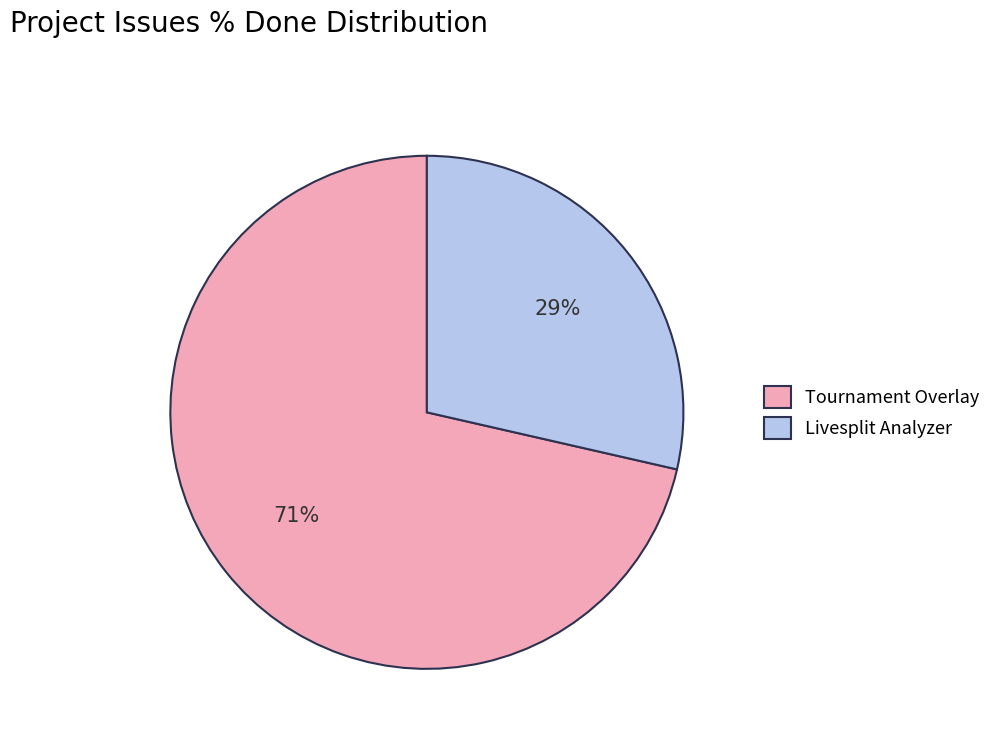

How many slices are in this pie chart?

2